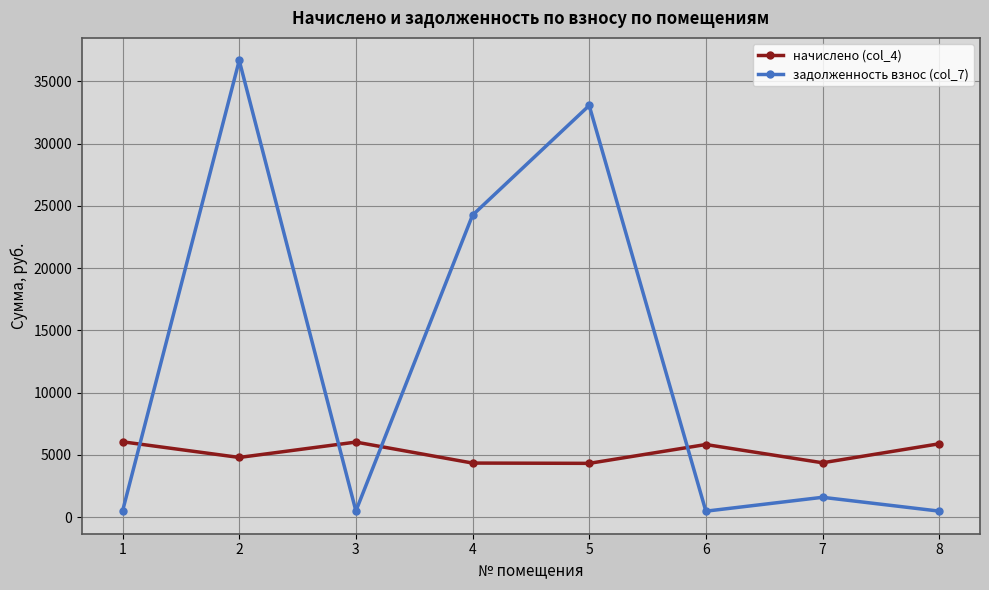

Which series has the widest spread of values?

задолженность взнос (col_7)